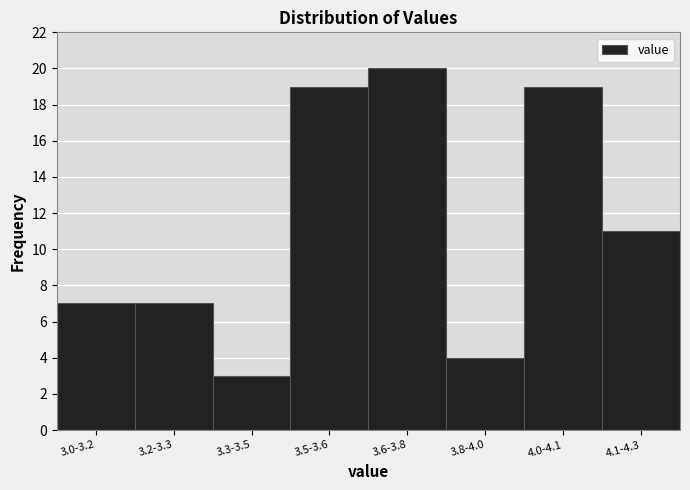

Reading left to right, what are all the values shown in this chart?

3.0-3.2=7	3.2-3.3=7	3.3-3.5=3	3.5-3.6=19	3.6-3.8=20	3.8-4.0=4	4.0-4.1=19	4.1-4.3=11